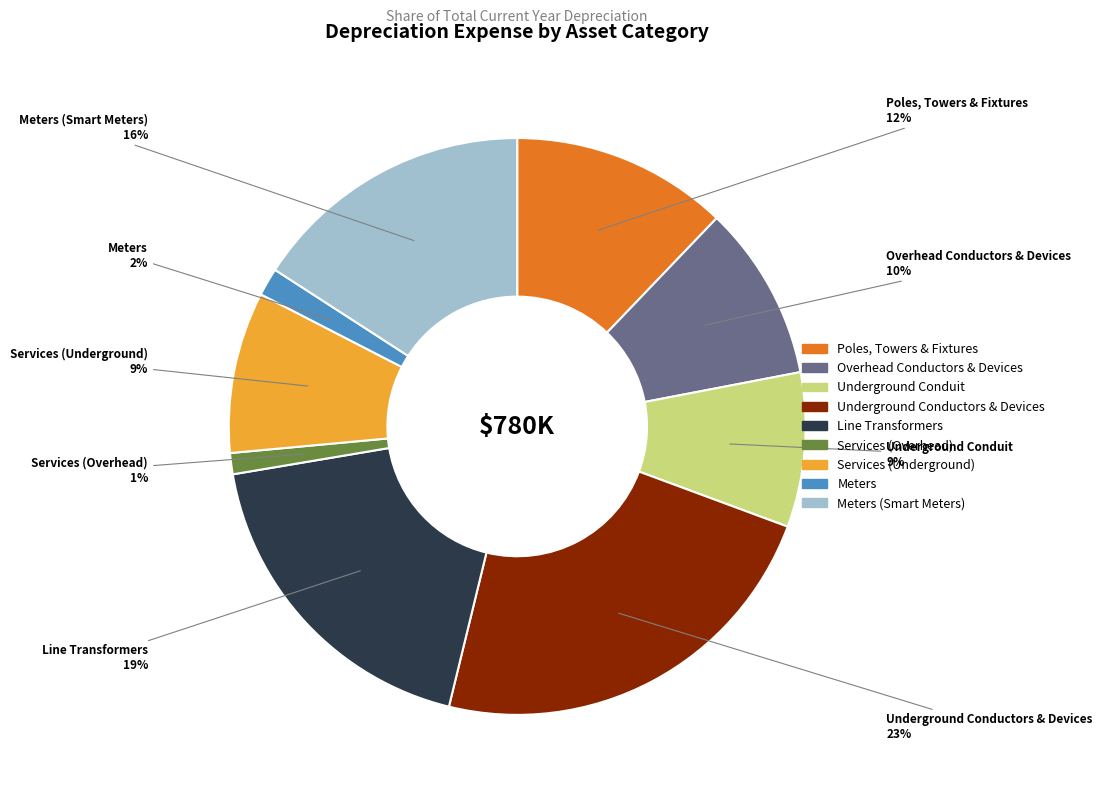

Count the number of slices in the pie.

9